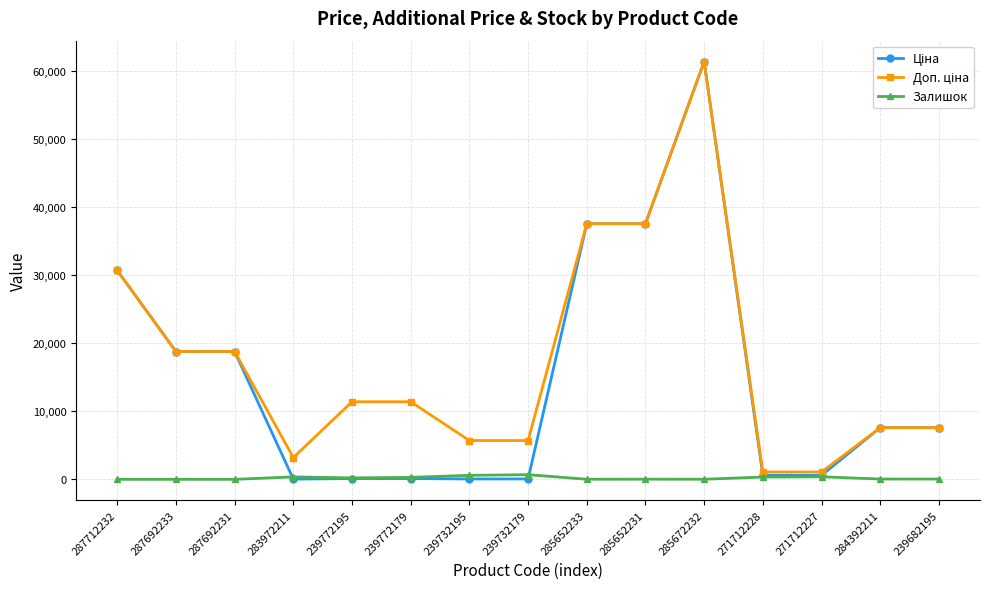

What is the maximum value shown in the chart?

61434.3